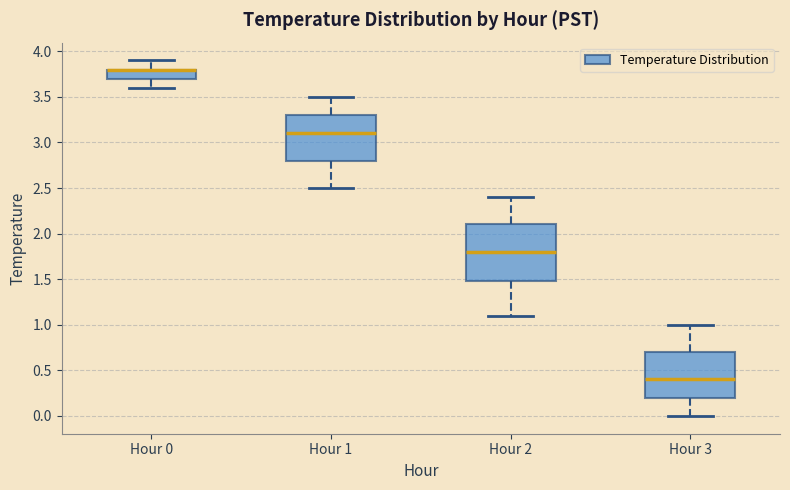

Comparing the boxes themselves (not the whiskers), which one is the tallest?

Hour 2